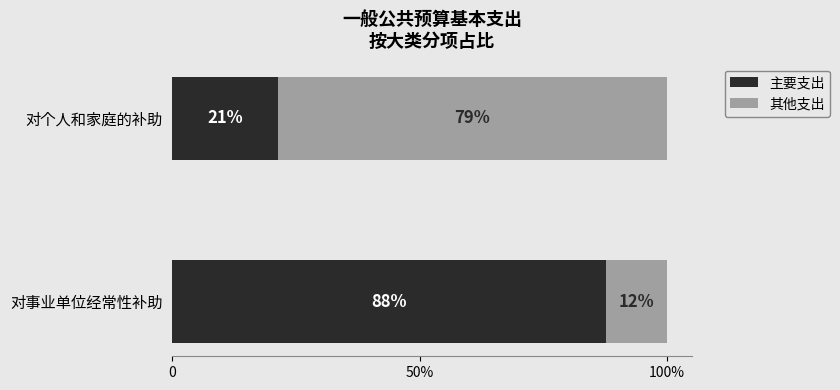

What are all the series names shown in the legend?

主要支出, 其他支出